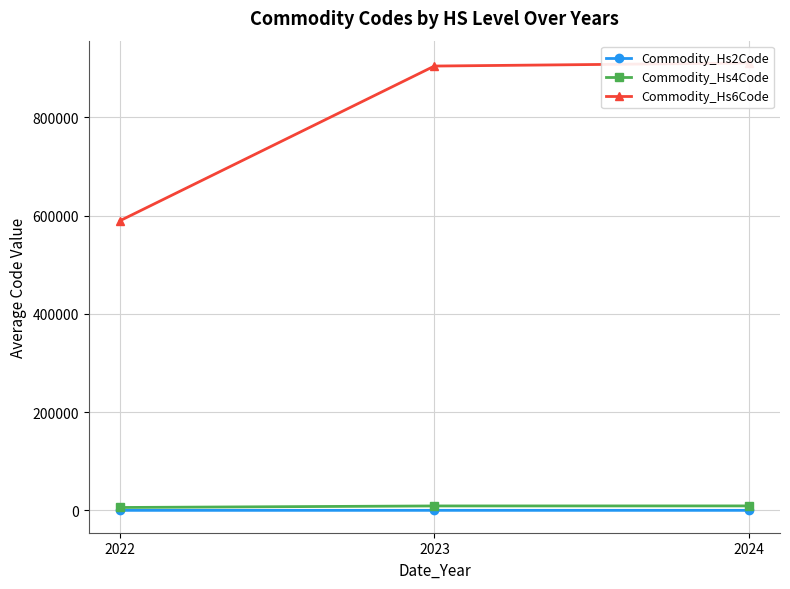

Is the value of Commodity_Hs4Code at 2022 greater than the value of Commodity_Hs2Code at 2024?

Yes